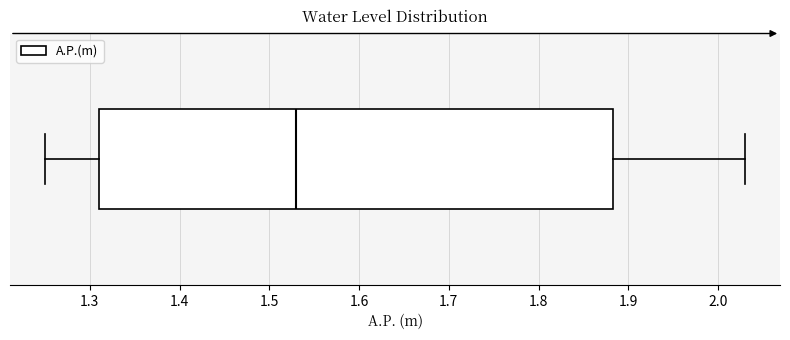

Transcribe this box plot: give where the median line is, the range the box spans, and where the two whiskers end, as read against the x-axis. The values are not printed on the chart, so give them approximately, as read against the axis.

median 1.53, box 1.31 to 1.88, whiskers 1.25 to 2.03